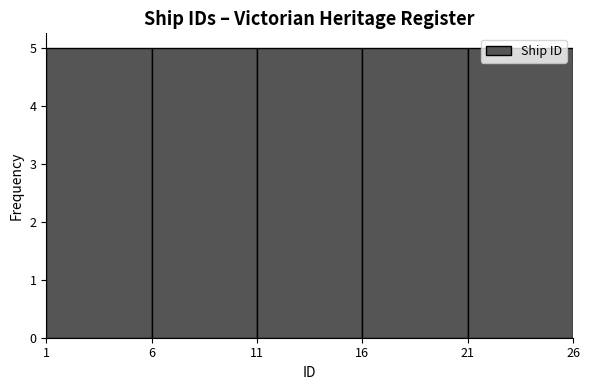

Reading left to right, transcribe this chart: for each bar, give the range it covers on the x-axis and its height. The values are not printed on the chart, so give them approximately, as read against the axis.

1 to 6: 5
6 to 11: 5
11 to 16: 5
16 to 21: 5
21 to 26: 5